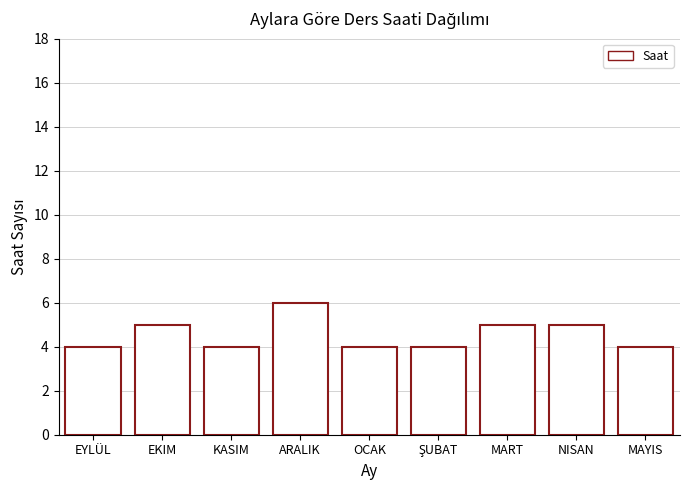

Reading left to right, extract all data points from this chart.

4	5	4	6	4	4	5	5	4